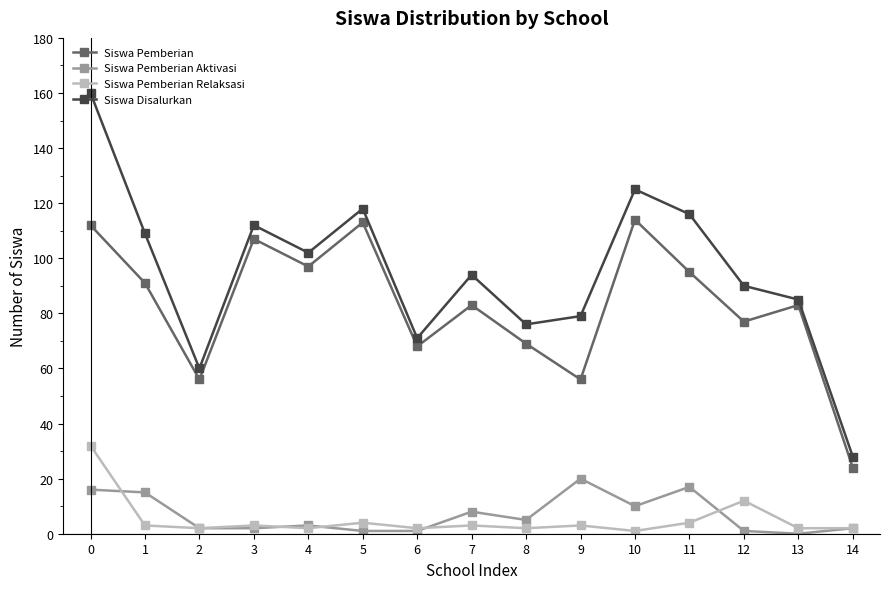

What is the value of the Siswa Pemberian point at the 6th from the left?

113